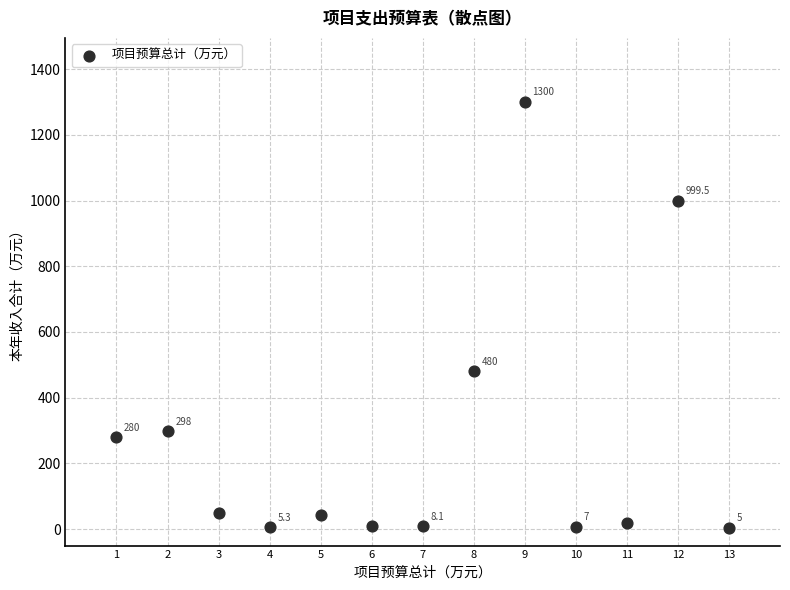

What is the range of X values (max minus min)?

12.0